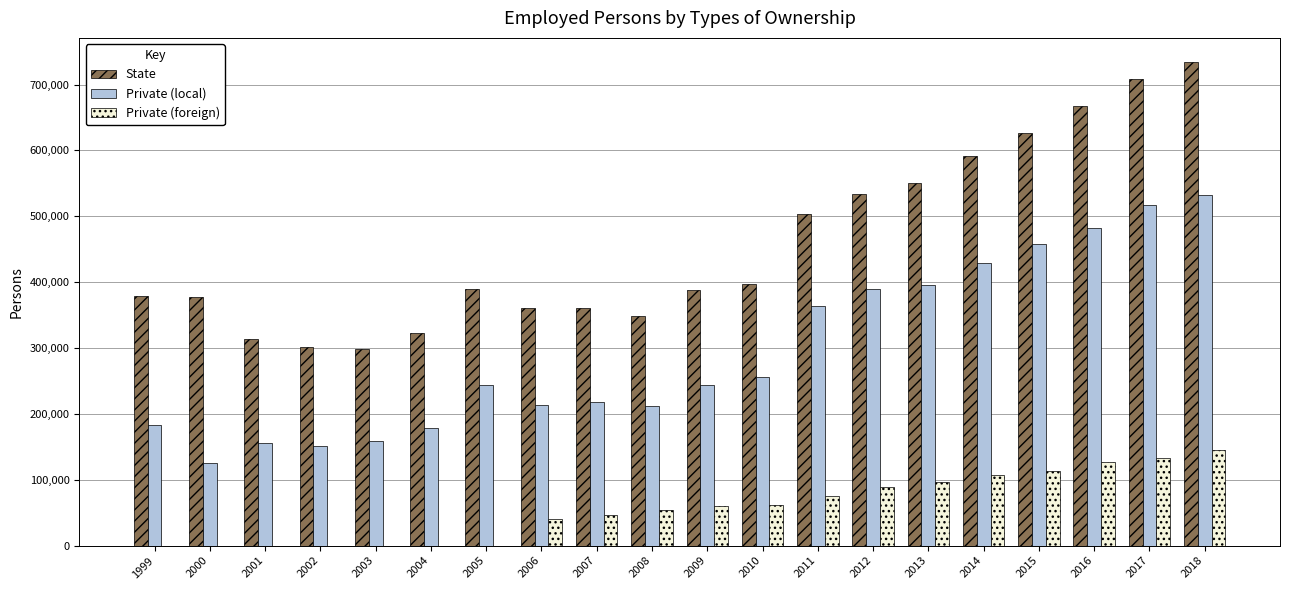

At which category does the chart reach its peak across all series?

2018